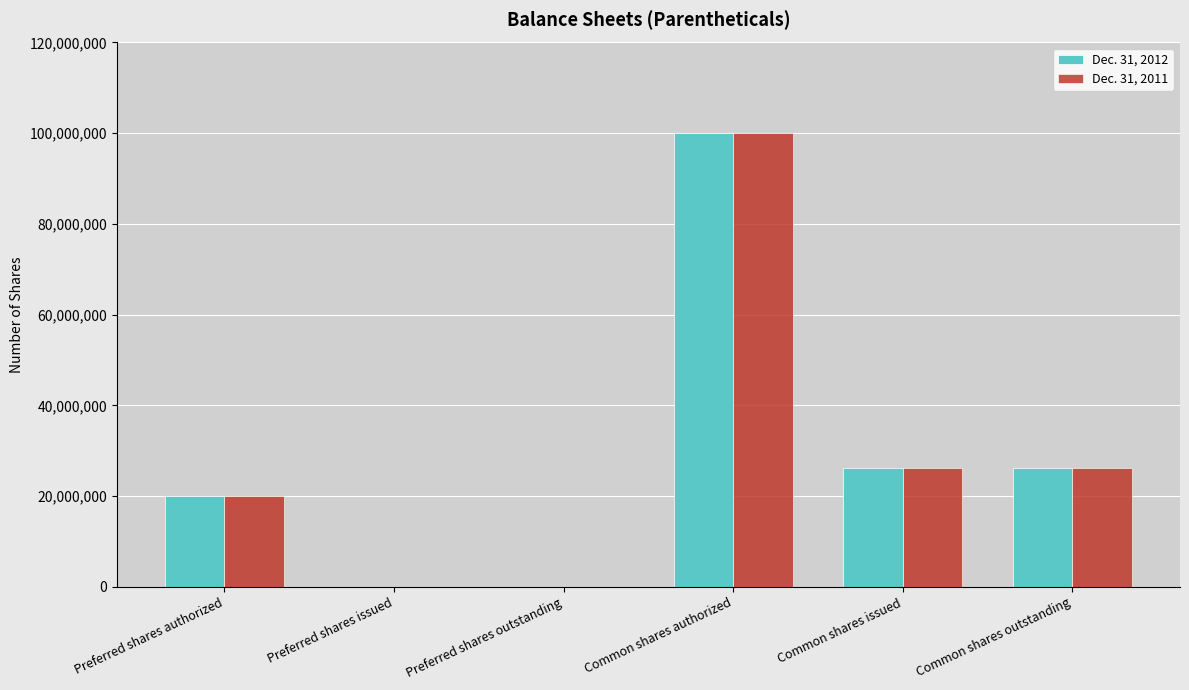

Where does the Dec. 31, 2012 series first go above 26200000?

Common shares authorized